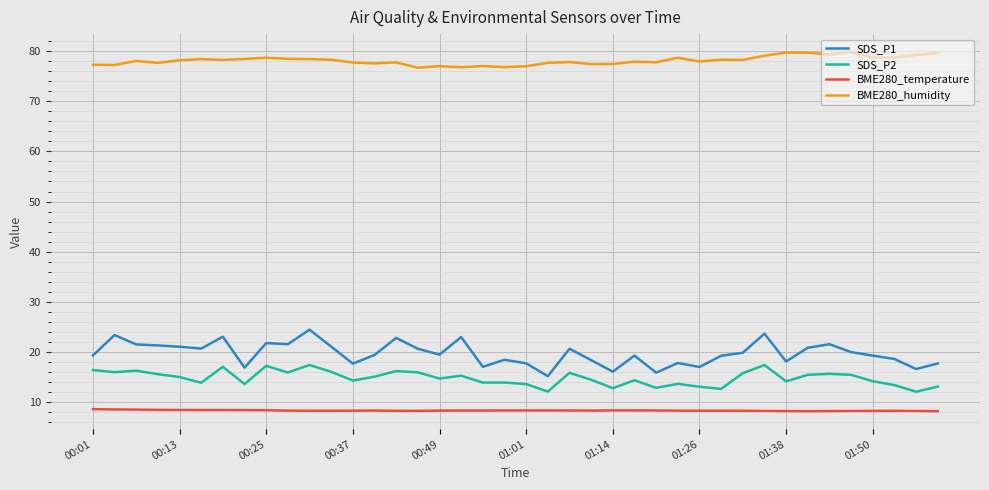

What is the difference between the maximum and minimum values in the BME280_humidity series?

3.1